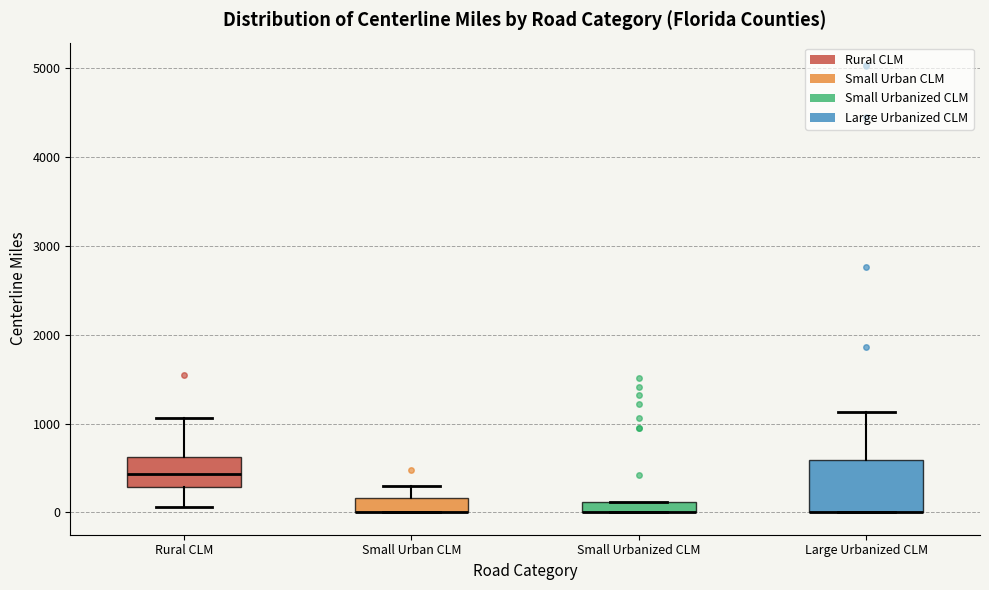

Which box is the tallest, from its lower edge to its upper edge?

Large Urbanized CLM